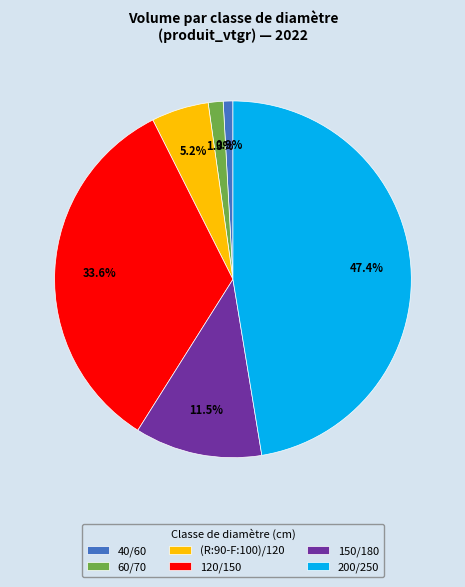

To the nearest percent, what percentage of the pie is 200/250?

47%